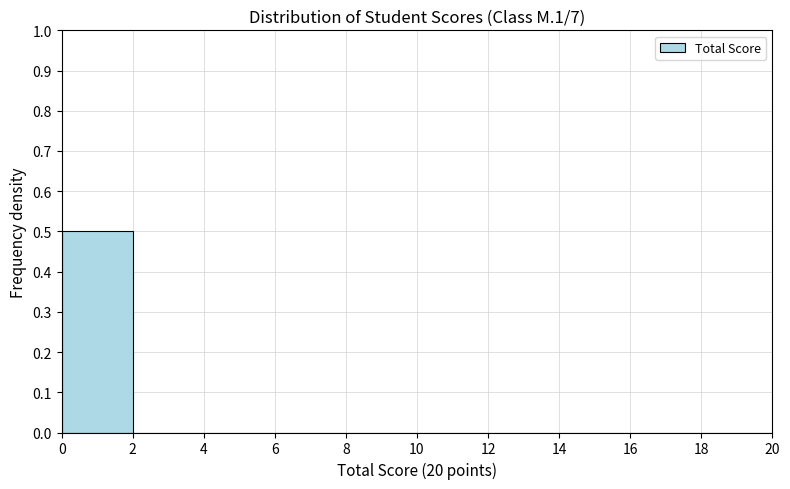

Which range on the x-axis has the tallest bar?

0 to 2